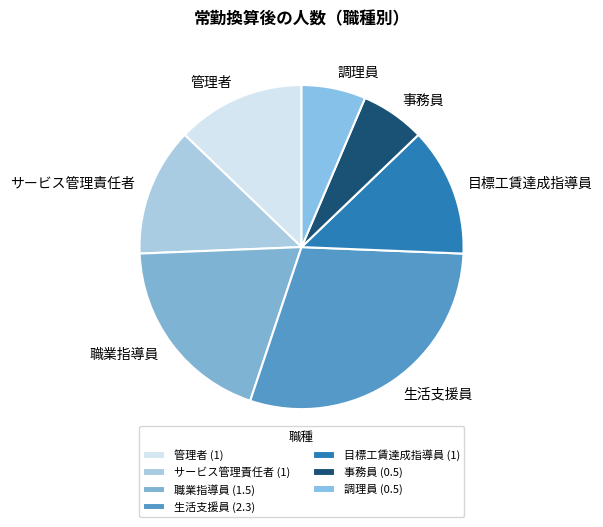

Does any single category account for the majority?

No